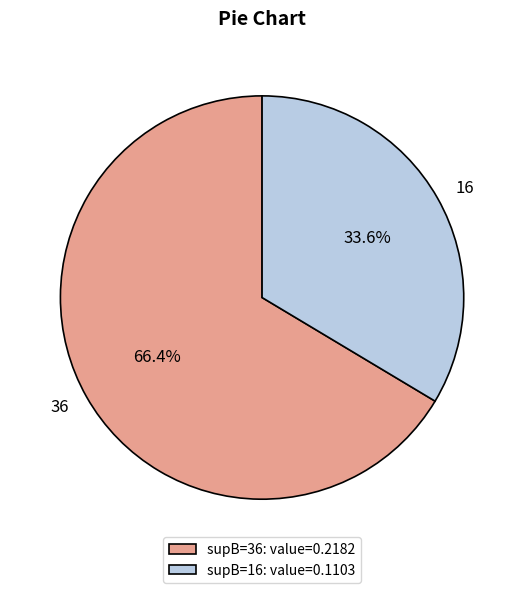

Count the number of slices in the pie.

2